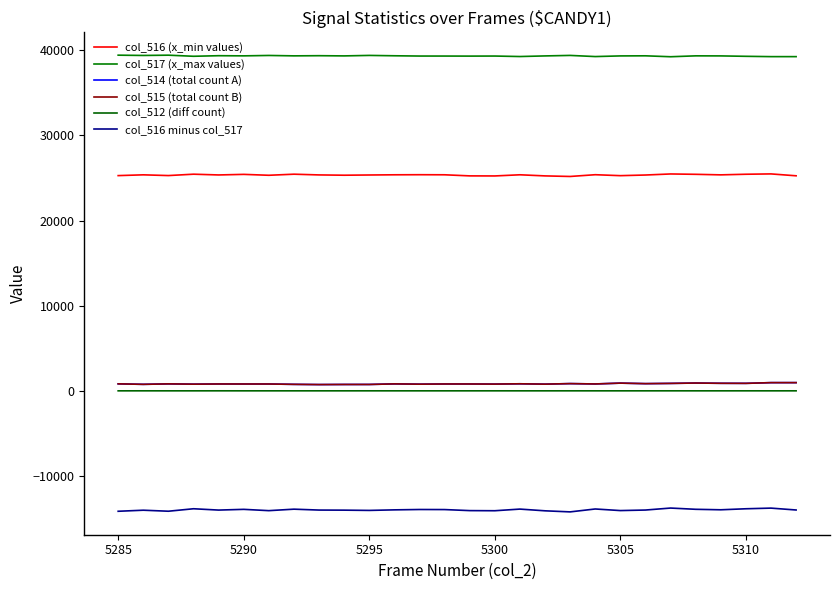

What is the average value of the col_514 (total count A) series?

825